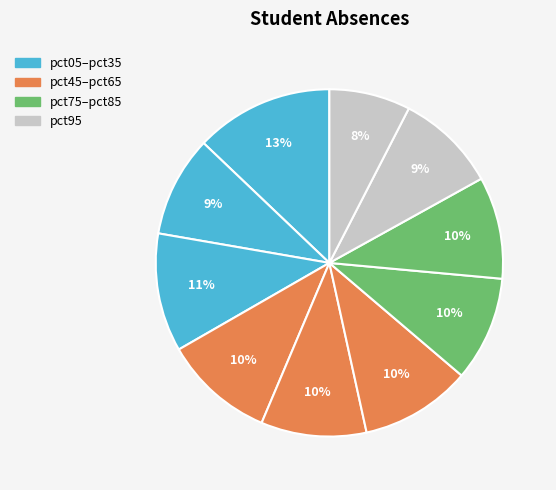

How many segments does this pie chart have?

10